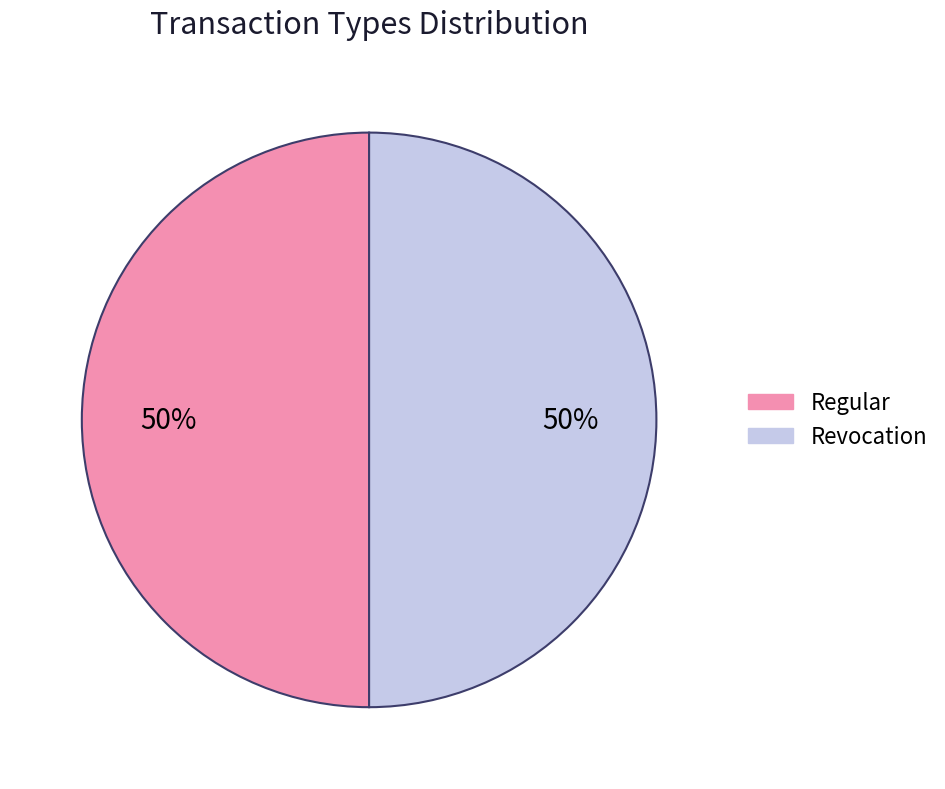

Do Regular and Revocation together represent more than half of the pie?

Yes